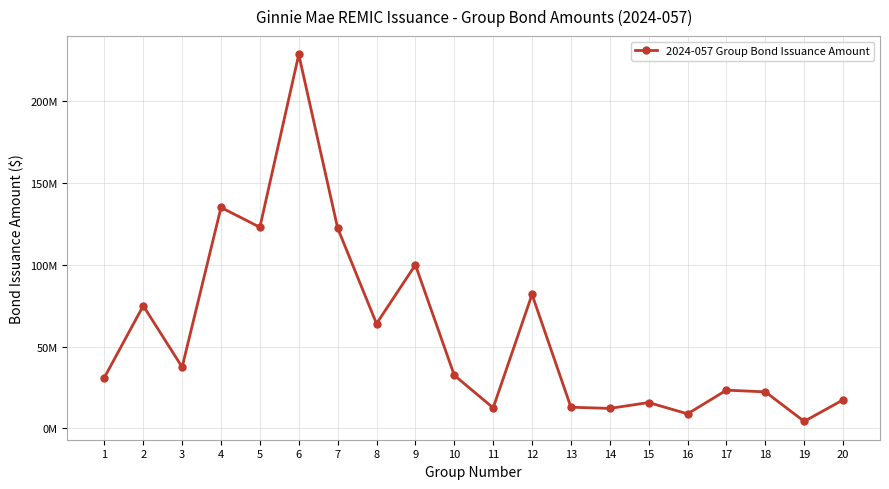

The value at 6 is 328691553. True or false?

False